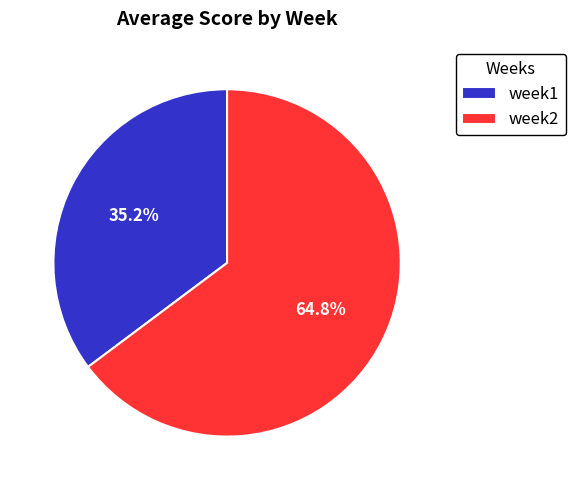

To the nearest percent, what is the average slice percentage?

50%